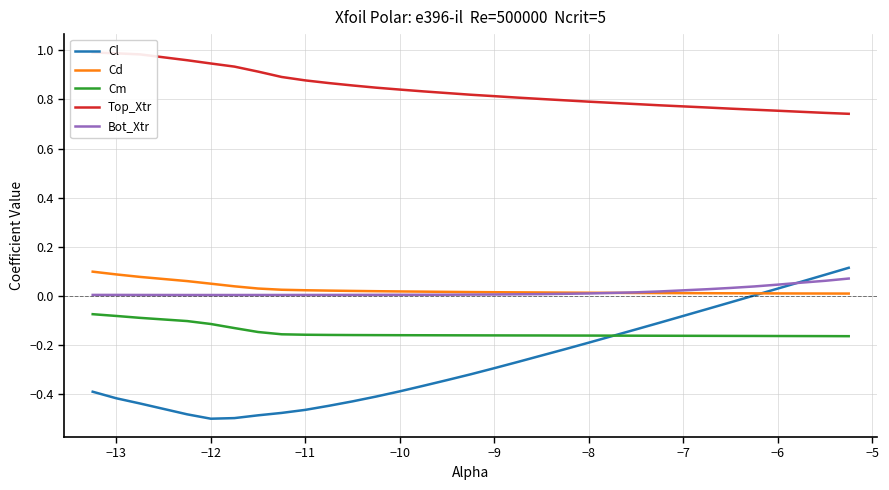

The Bot_Xtr series shows 0.0 at −13. True or false?

True